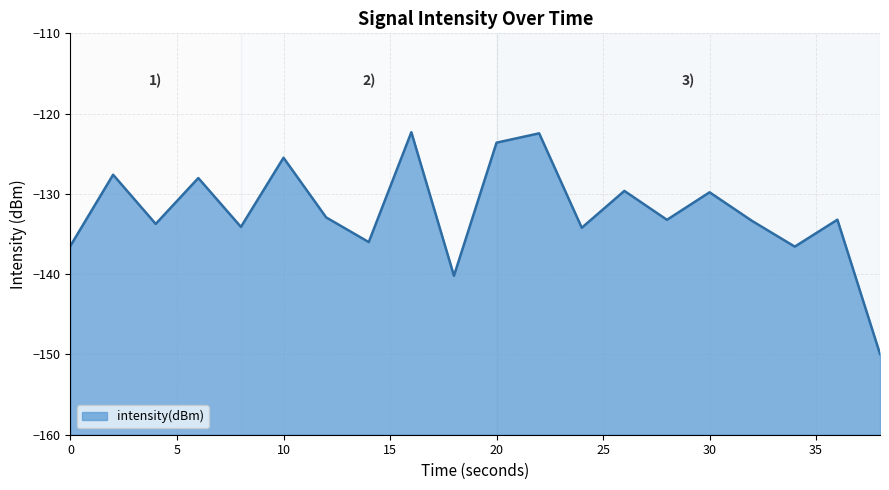

At which category does the chart reach its minimum across all series?

38